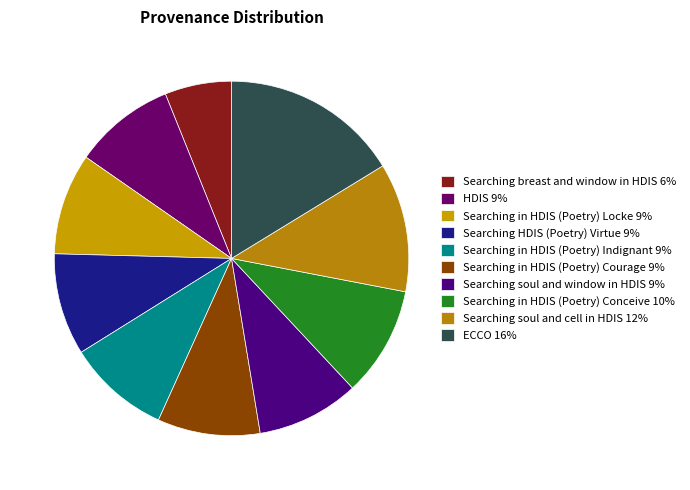

What percentage is the HDIS slice, to the nearest percent?

9%